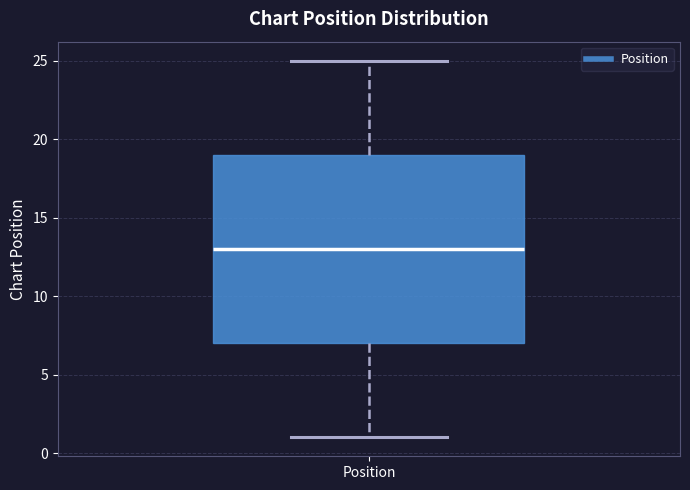

Transcribe this box plot: give where the median line is, the range the box spans, and where the two whiskers end, as read against the y-axis. The values are not printed on the chart, so give them approximately, as read against the axis.

median 13, box 7 to 19, whiskers 1 to 25